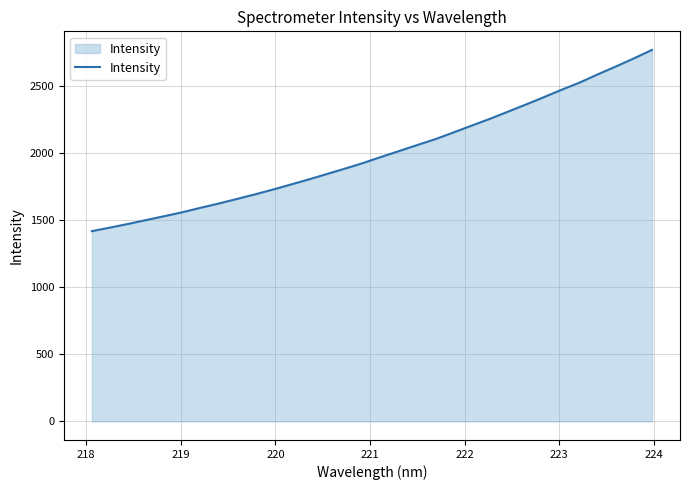

Does the chart have visible grid lines?

Yes